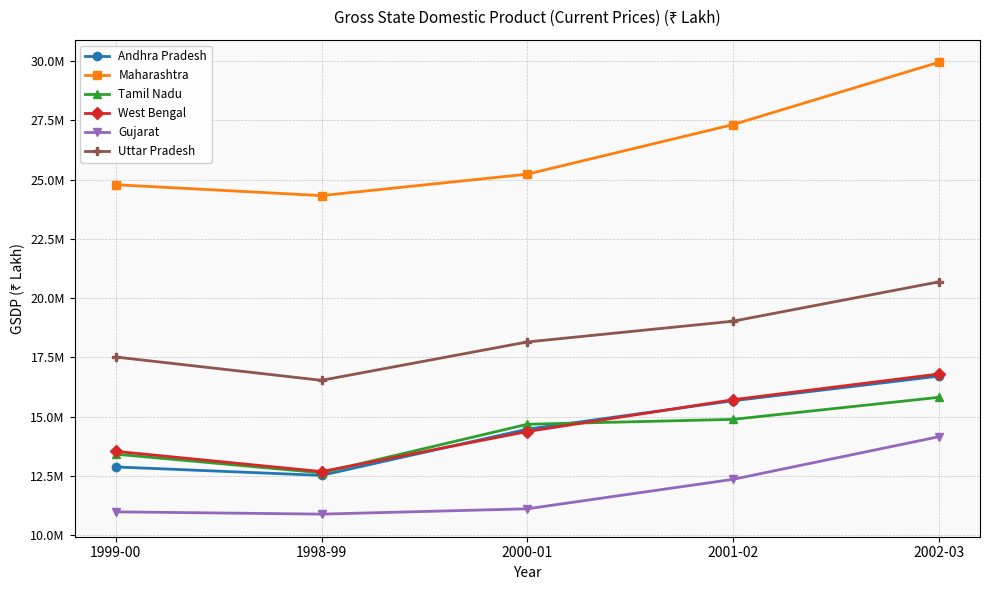

At which category is the sum across all series the highest?

2002-03